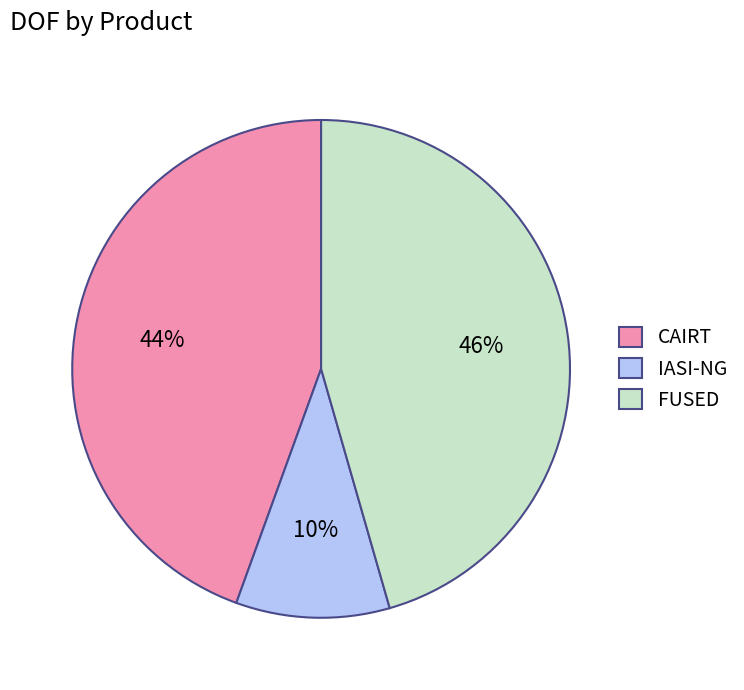

What is the ratio of the value at FUSED to the value at CAIRT?

1.0